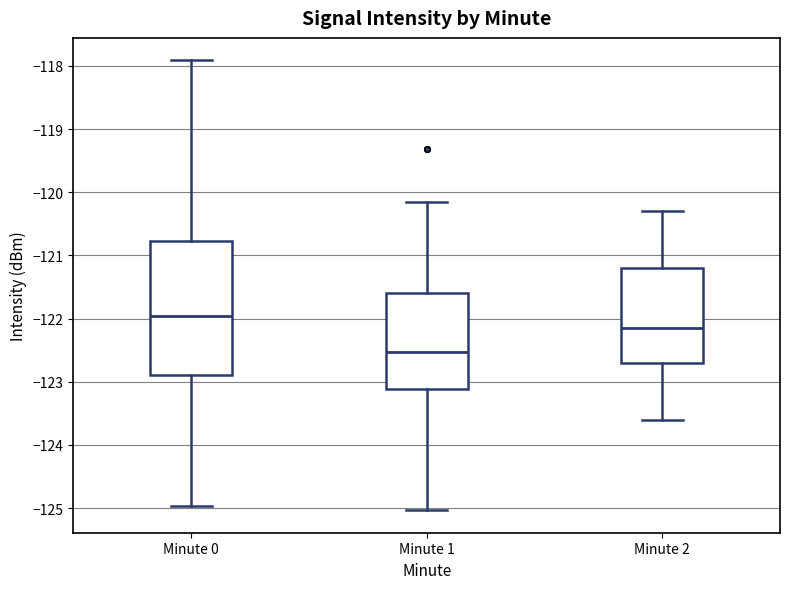

Which box is the tallest, from its lower edge to its upper edge?

Minute 0